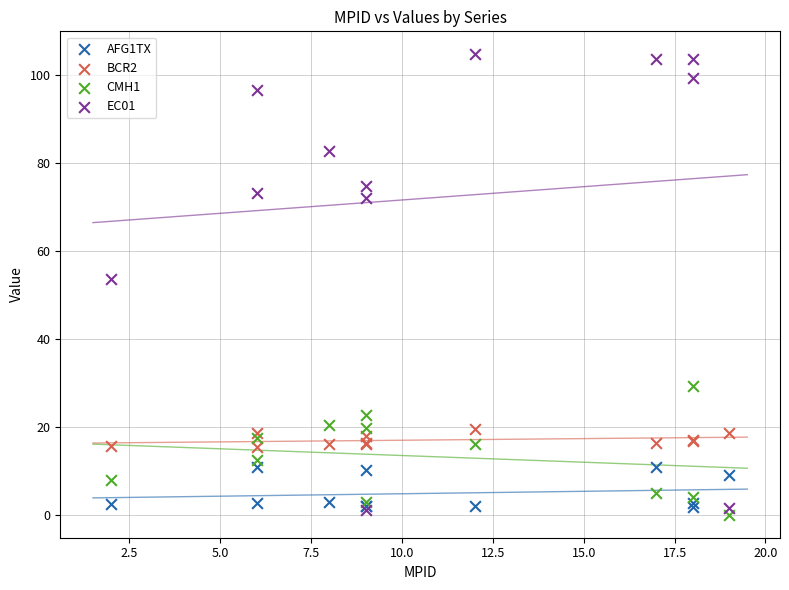

Across all series, what Y value is closest to 52?

53.8